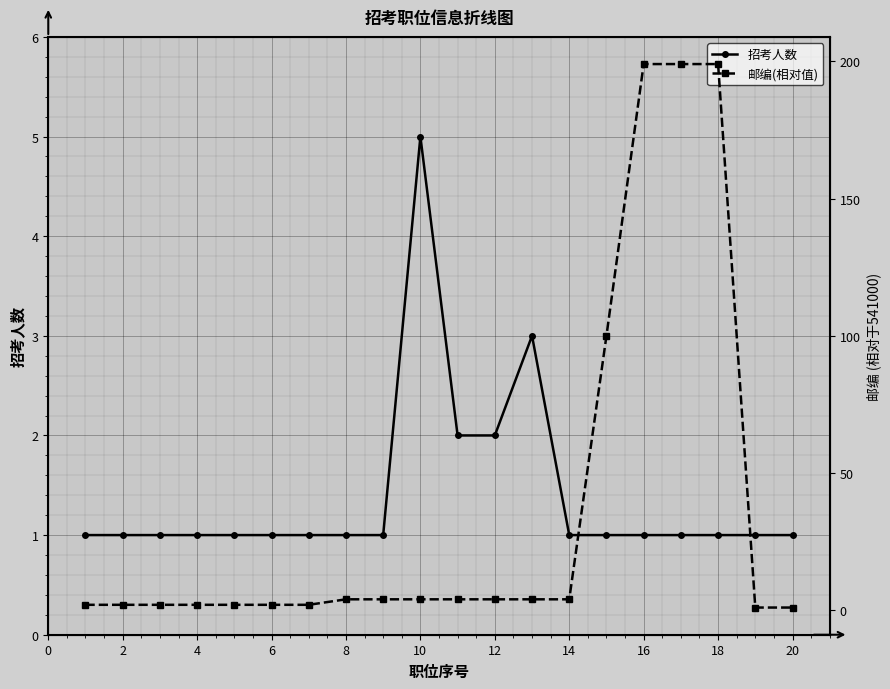

What is the difference between the second highest and second lowest values in the 招考人数 series?

2